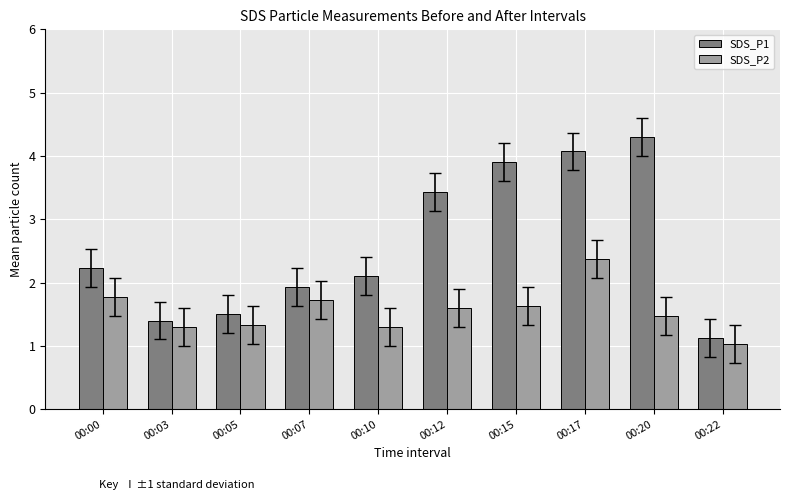

What is the value of the SDS_P1 bar at the 7th from the left?

3.9